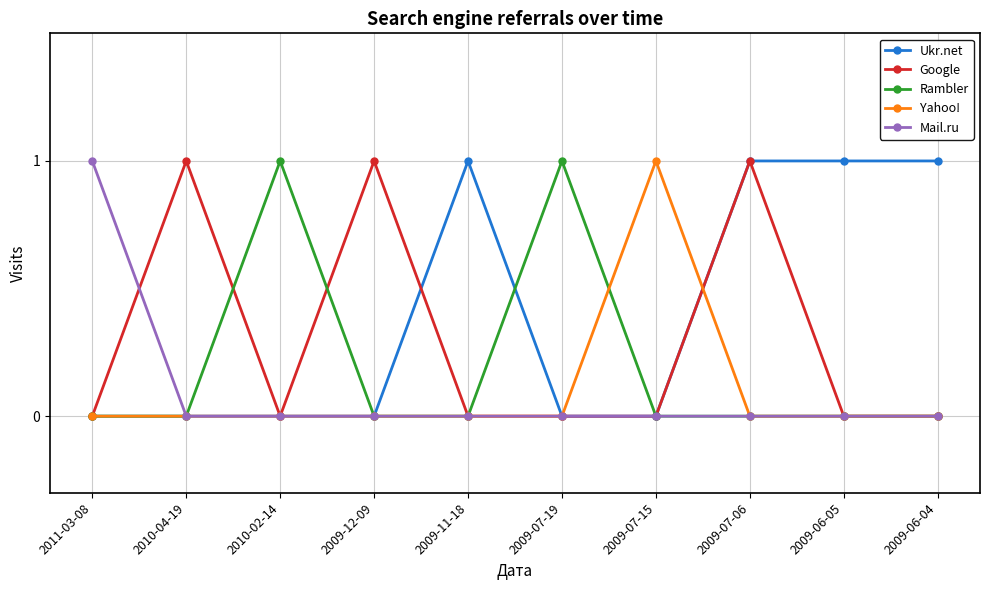

Which series changed the most between 2009-12-09 and 2009-07-06?

Ukr.net